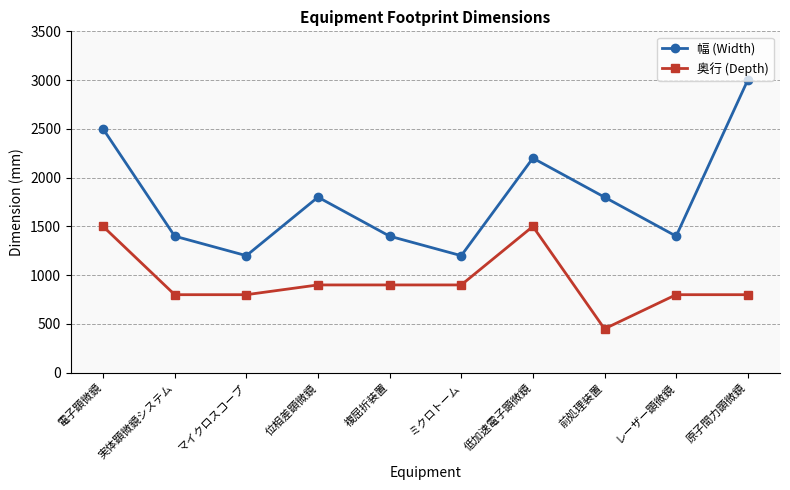

Read the 奥行 (Depth) value at 前処理装置.

450